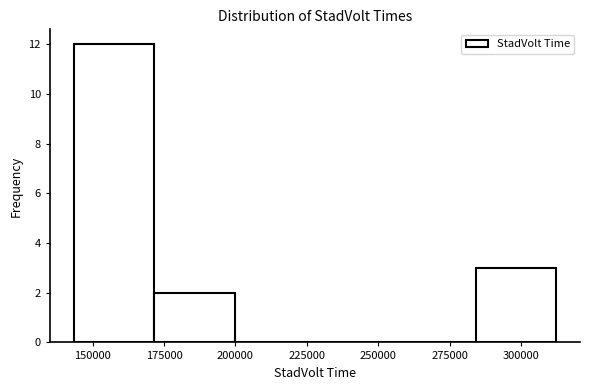

Reading left to right, list every bar in this chart as the range it spans on the x-axis followed by its height. Neither the bar edges nor the heights are printed on the chart, so give them approximately, as read against the axes.

145000 to 170000: 12
170000 to 200000: 2
200000 to 230000: 0
230000 to 255000: 0
255000 to 285000: 0
285000 to 310000: 3